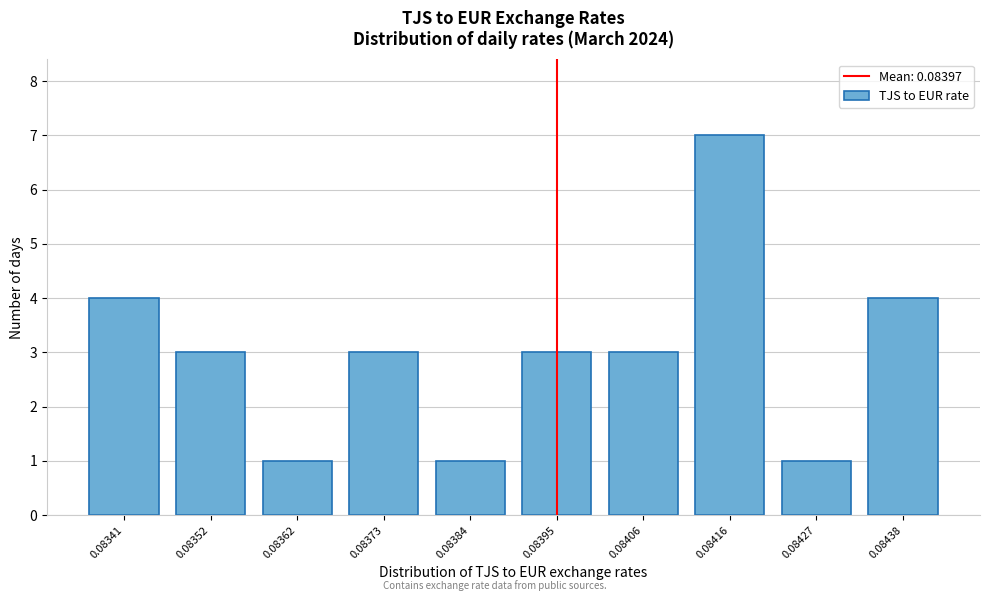

Reading left to right, extract all data points from this chart.

4	3	1	3	1	3	3	7	1	4